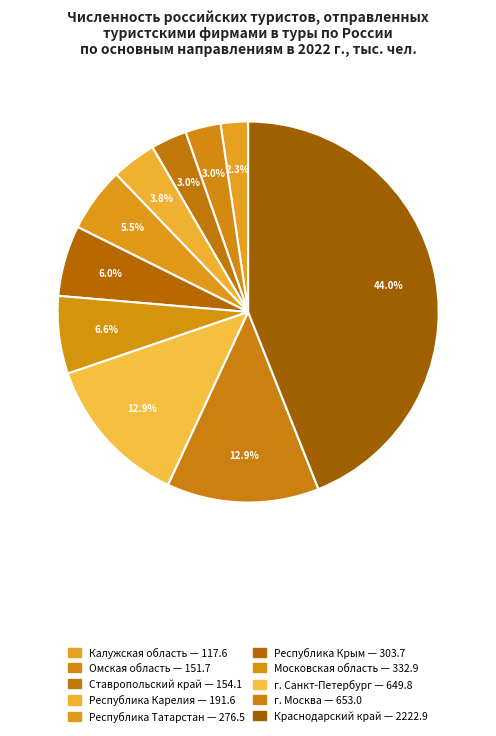

What is the largest slice in the pie chart?

Краснодарский край